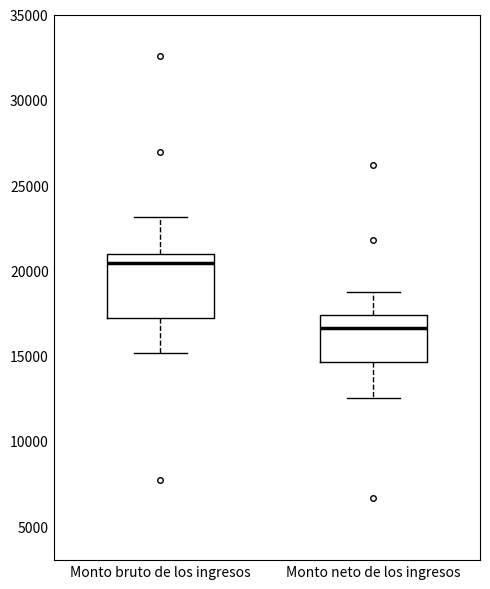

Which box is the tallest, from its lower edge to its upper edge?

Monto bruto de los ingresos